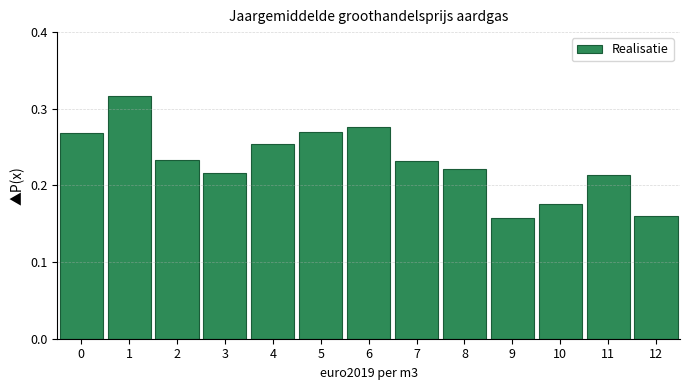

Which has a higher value, 5 or 11?

5